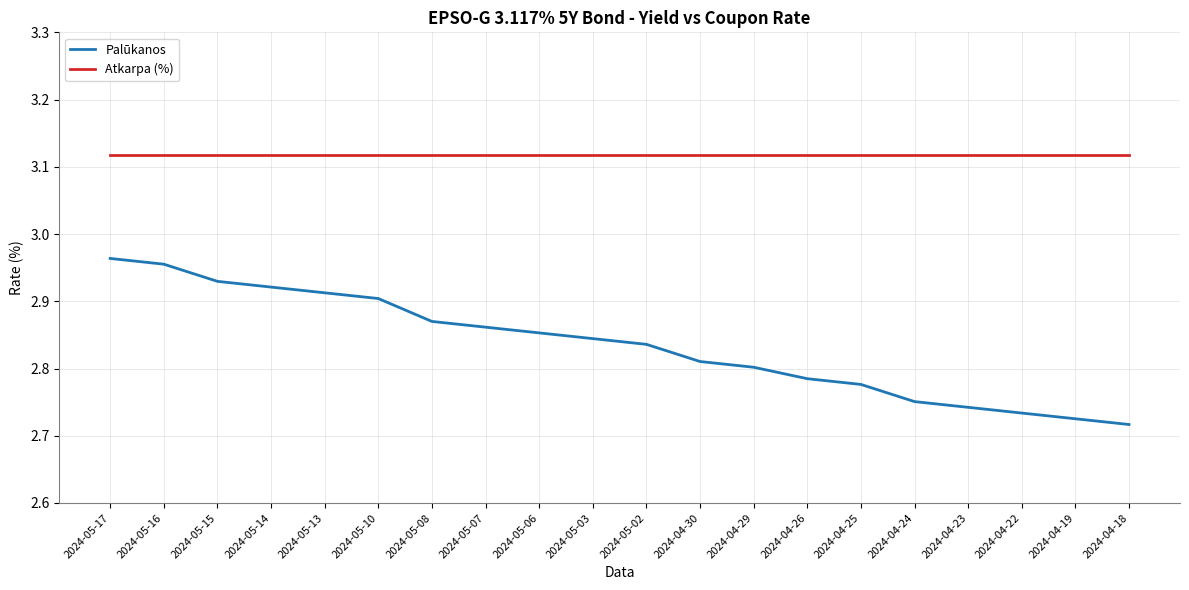

Which series has the largest total across all categories?

Atkarpa (%)